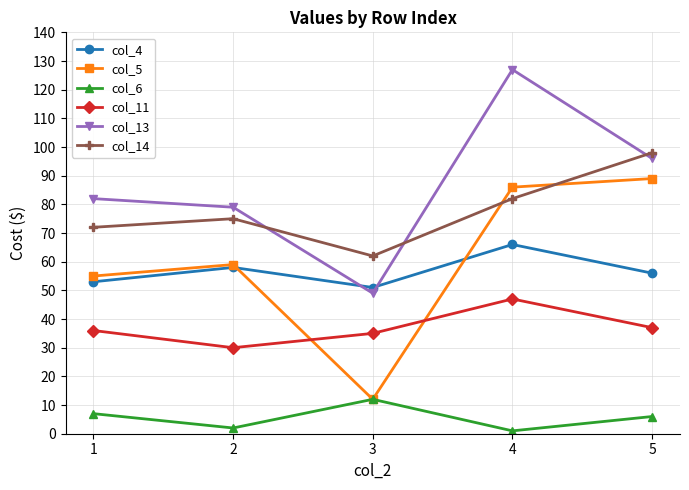

Reading right to left, what are all the values shown in this chart?

col_4: 5=56	4=66	3=51	2=58	1=53
col_5: 5=89	4=86	3=12	2=59	1=55
col_6: 5=6	4=1	3=12	2=2	1=7
col_11: 5=37	4=47	3=35	2=30	1=36
col_13: 5=96	4=127	3=49	2=79	1=82
col_14: 5=98	4=82	3=62	2=75	1=72